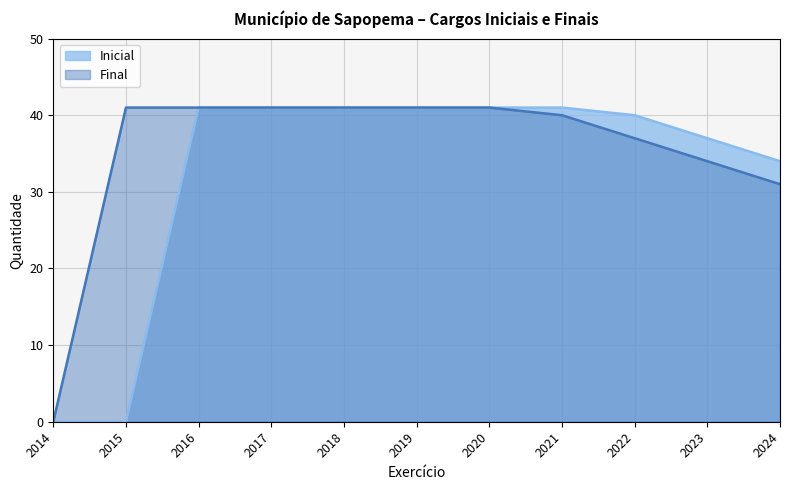

The value of Inicial at 2018 is 41. True or false?

True